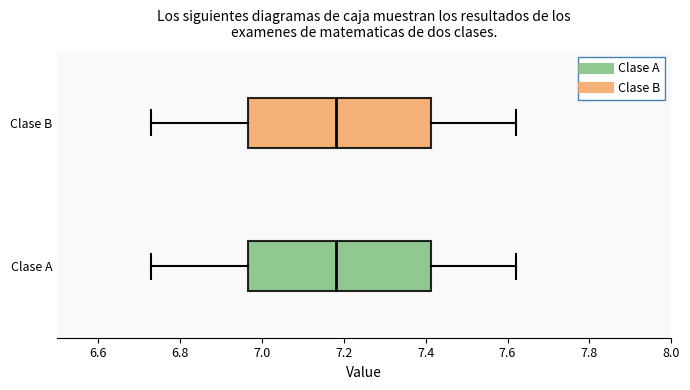

Reading bottom to top, transcribe this box plot: for each box, give where its median line is, the range the box spans, and where its two whiskers end, as read against the x-axis. The values are not printed on the chart, so give them approximately, as read against the axis.

Clase A: median 7.18, box 6.96 to 7.42, whiskers 6.74 to 7.62
Clase B: median 7.18, box 6.96 to 7.42, whiskers 6.74 to 7.62